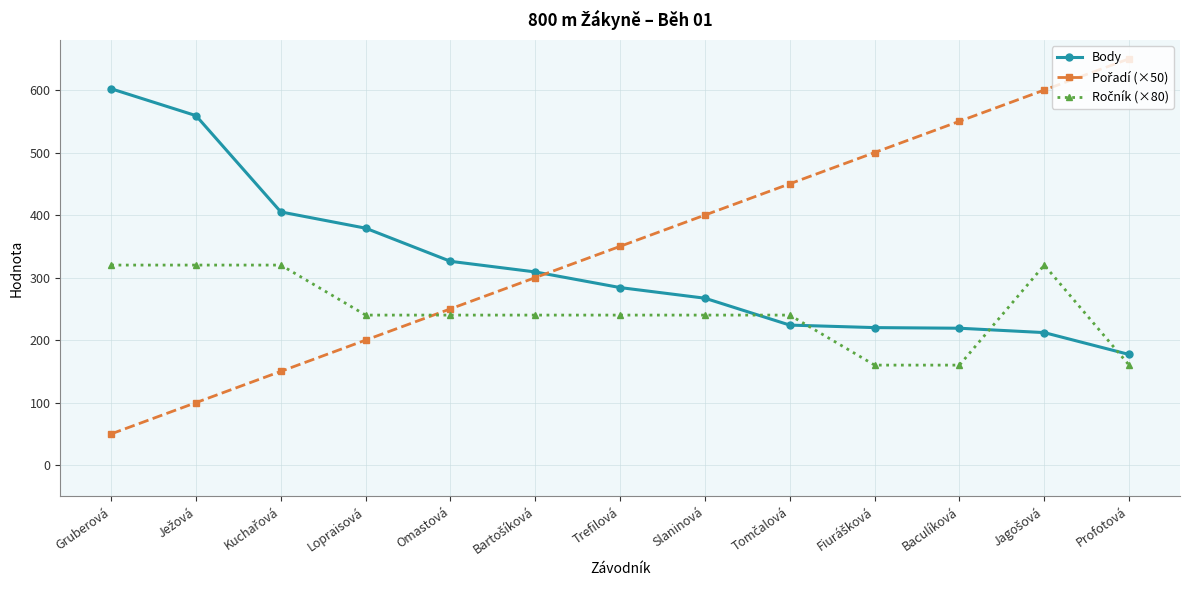

What is the greatest value displayed?

650